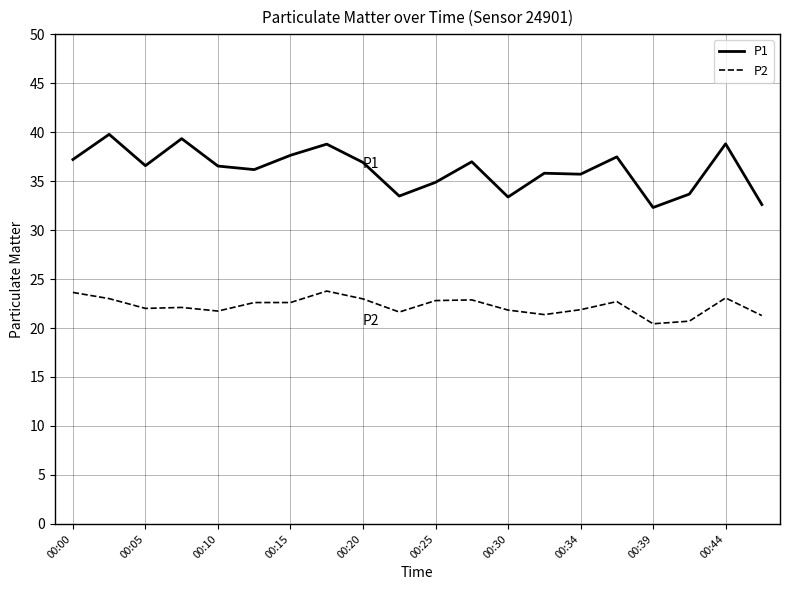

Which series has the largest range (max minus min)?

P1